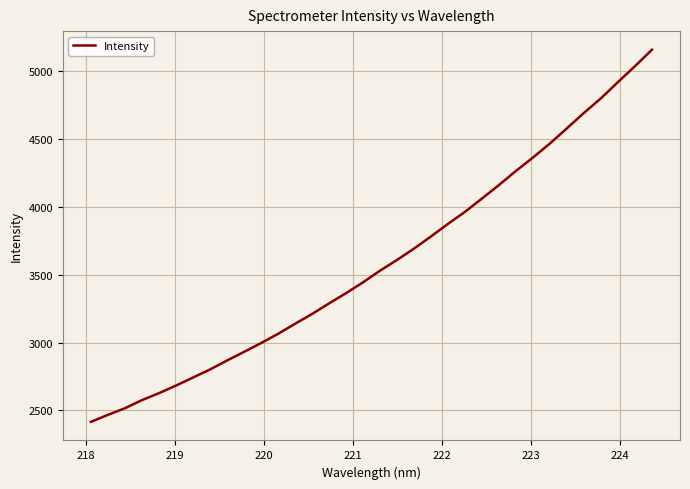

What is the greatest value displayed?

5153.9